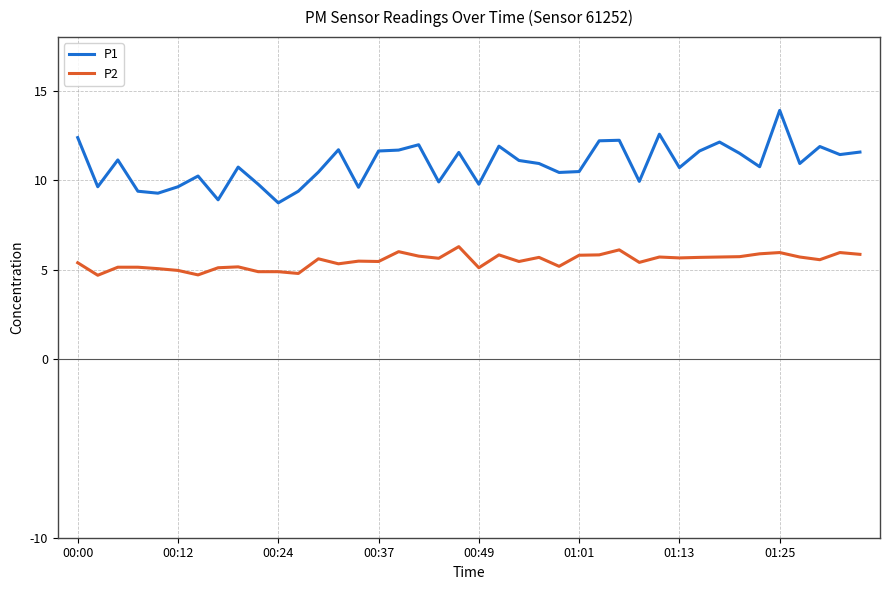

What is the average value of the P1 series?

10.9